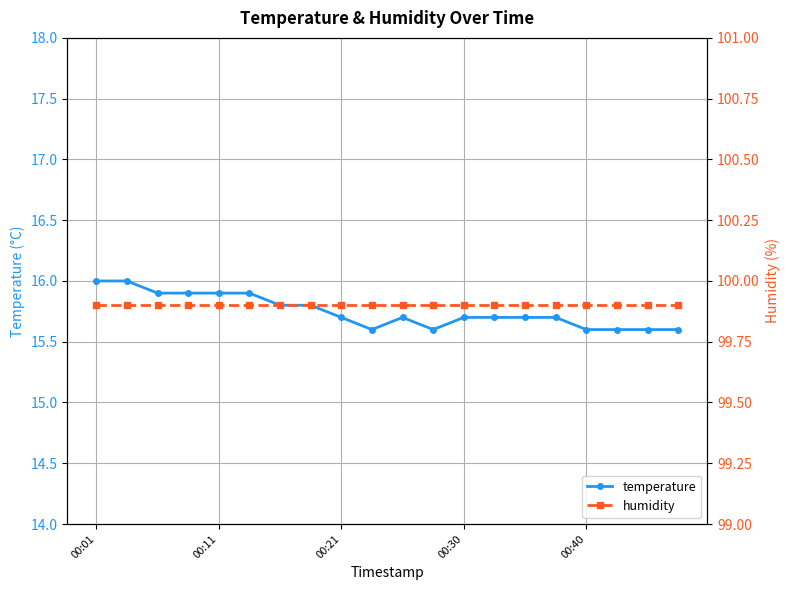

The value of temperature at 00:01 is 4.9. True or false?

False